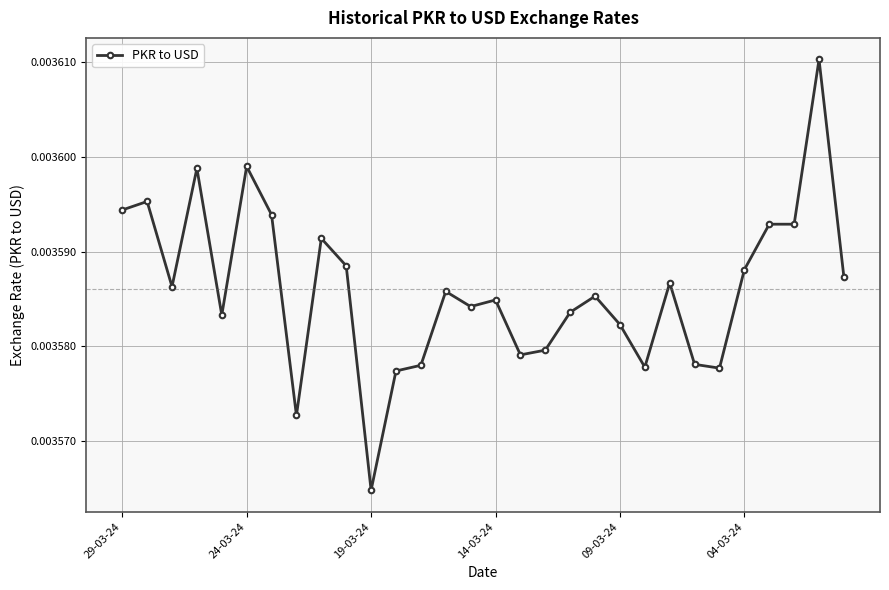

Count the values in the range 0 to 1.

30